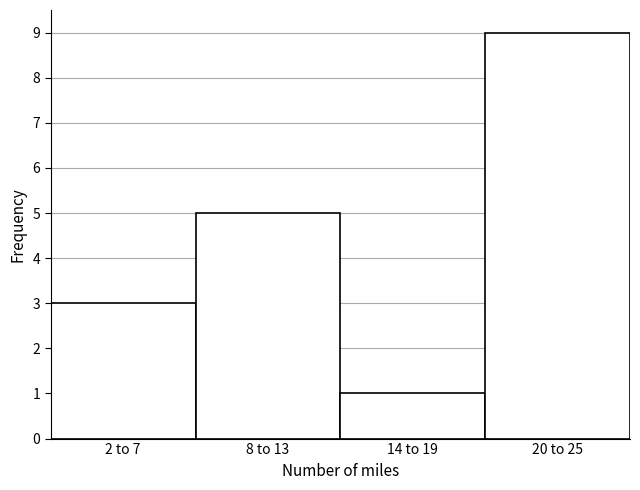

Reading left to right, what are all the values shown in this chart?

3	5	1	9